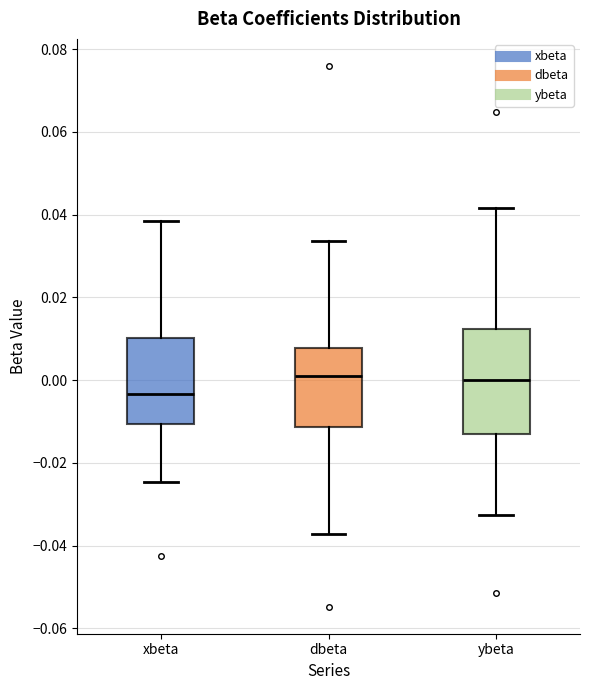

Reading left to right, read every box against the y-axis: the position of its median line, the range the box covers, and the ends of its whiskers. The values are not printed on the chart, so give them approximately, as read against the axis.

xbeta: median -0.004, box -0.010 to 0.010, whiskers -0.024 to 0.038
dbeta: median 0.000, box -0.012 to 0.008, whiskers -0.038 to 0.034
ybeta: median 0.000, box -0.014 to 0.012, whiskers -0.032 to 0.042